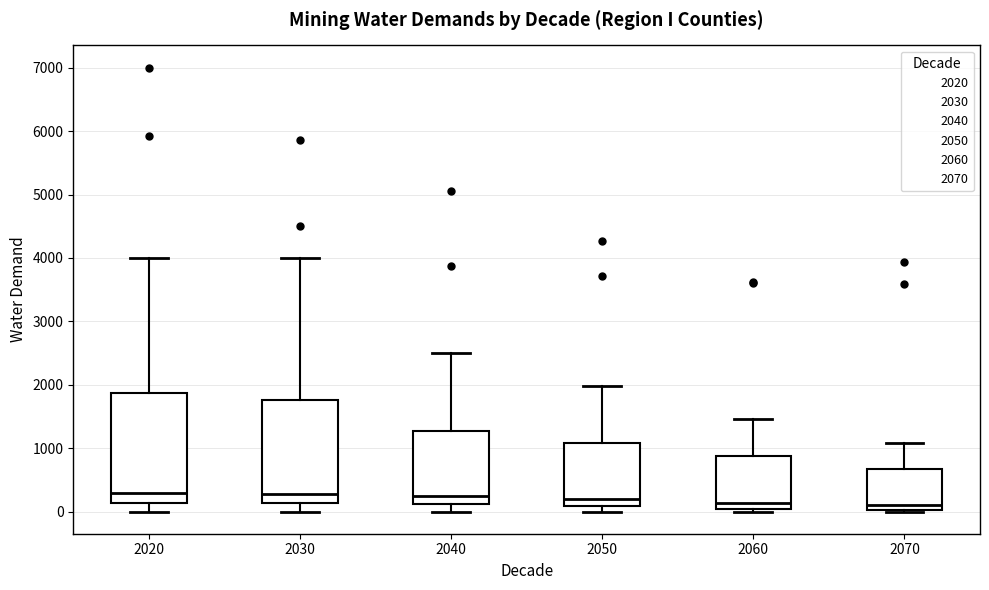

Reading left to right, read every box against the y-axis: the position of its median line, the range the box covers, and the ends of its whiskers. The values are not printed on the chart, so give them approximately, as read against the axis.

2020: median 300, box 100 to 1900, whiskers 0 to 4000
2030: median 300, box 100 to 1800, whiskers 0 to 4000
2040: median 300, box 100 to 1300, whiskers 0 to 2500
2050: median 200, box 100 to 1100, whiskers 0 to 2000
2060: median 100, box 0 to 900, whiskers 0 (just below the box's lower edge) to 1500
2070: median 100, box 0 to 700, whiskers 0 to 1100